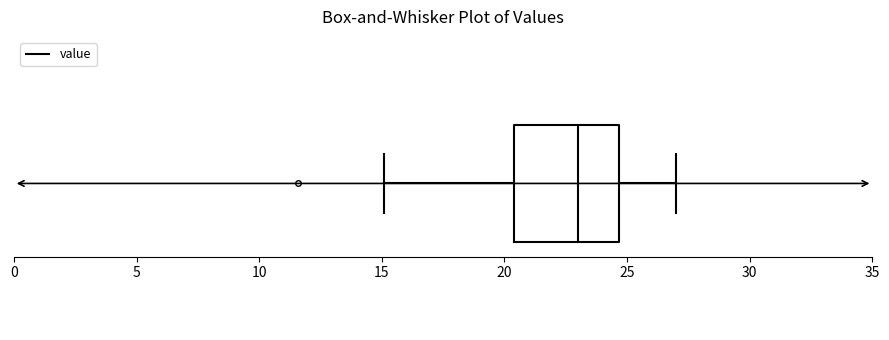

Read this box plot against the x-axis: the position of the median line, the range covered by the box, and the ends of both whiskers. The values are not printed on the chart, so give them approximately, as read against the axis.

median 23.0, box 20.5 to 24.5, whiskers 15.0 to 27.0